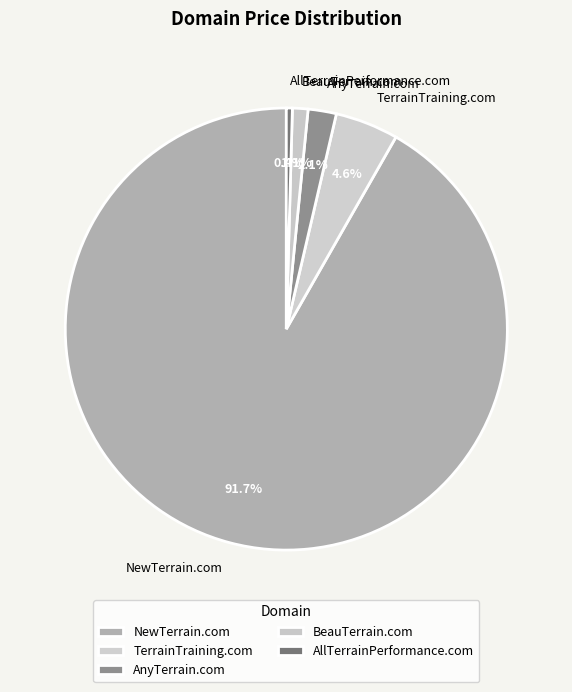

Which has a higher value, NewTerrain.com or AnyTerrain.com?

NewTerrain.com